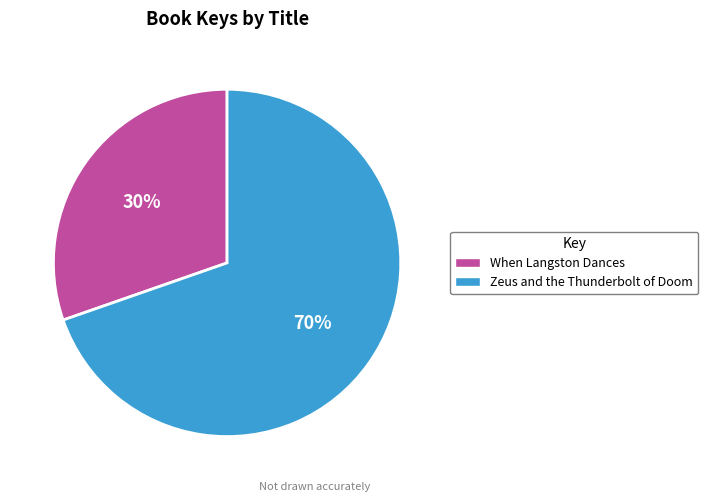

Which category accounts for the majority?

Zeus and the Thunderbolt of Doom